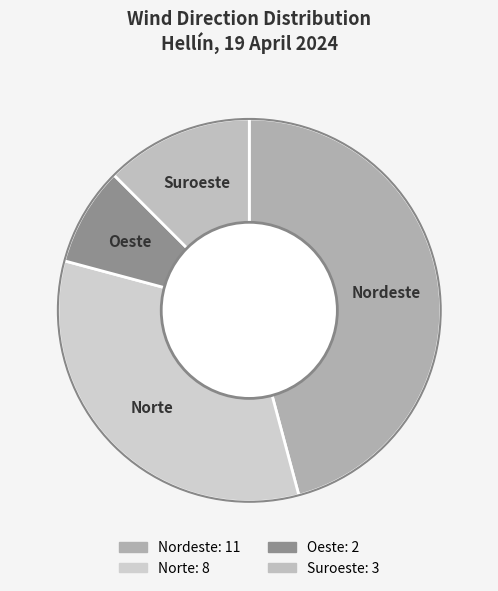

Count the number of slices in the pie.

4